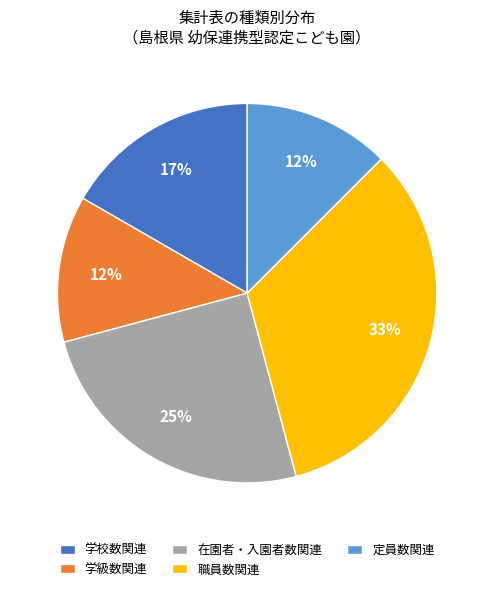

What percentage is the 学校数関連 slice, to the nearest percent?

17%